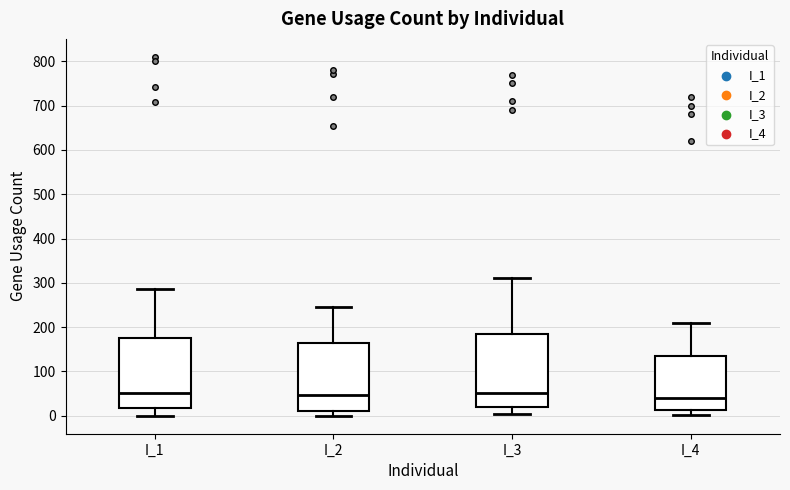

Reading left to right, read every box against the y-axis: the position of its median line, the range the box covers, and the ends of its whiskers. The values are not printed on the chart, so give them approximately, as read against the axis.

I_1: median 50, box 20 to 170, whiskers 0 to 290
I_2: median 50, box 10 to 160, whiskers 0 to 250
I_3: median 50, box 20 to 190, whiskers 0 to 310
I_4: median 40, box 10 to 140, whiskers 0 to 210